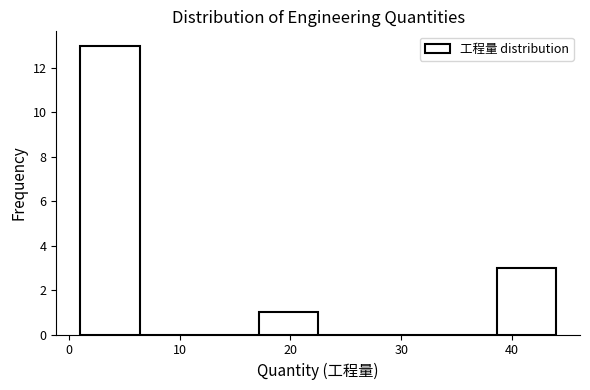

Reading left to right, transcribe this chart: for each bar, give the range it covers on the x-axis and its height. Neither the bar edges nor the heights are printed on the chart, so give them approximately, as read against the axes.

1 to 6: 13
6 to 12: 0
12 to 17: 0
17 to 23: 1
23 to 28: 0
28 to 33: 0
33 to 39: 0
39 to 44: 3